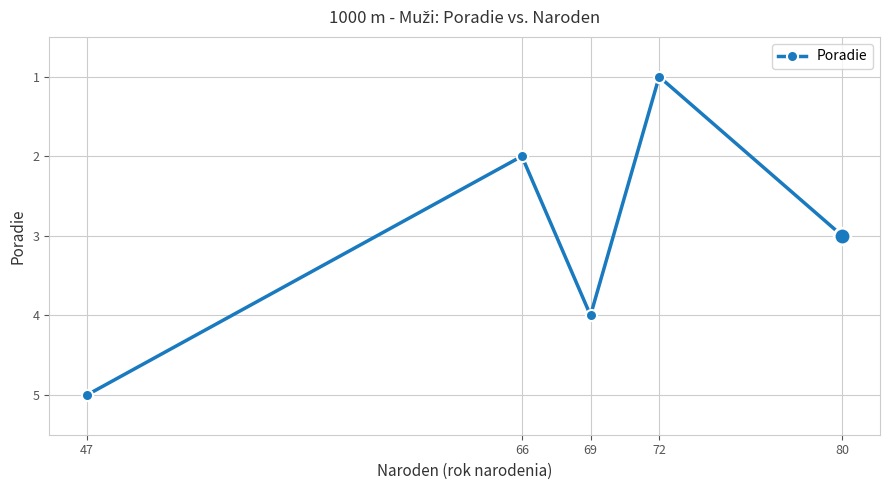

True or false: the data shows 4 at 69.

True